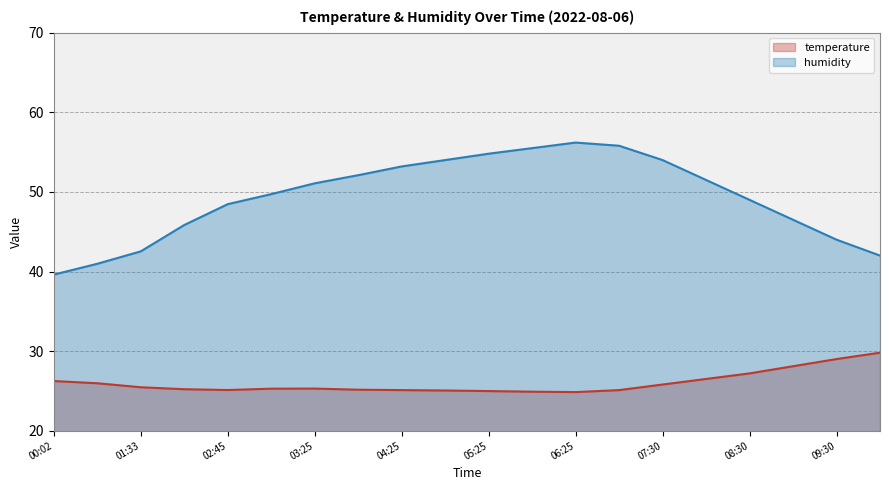

Which label corresponds to the largest value in the chart?

06:25